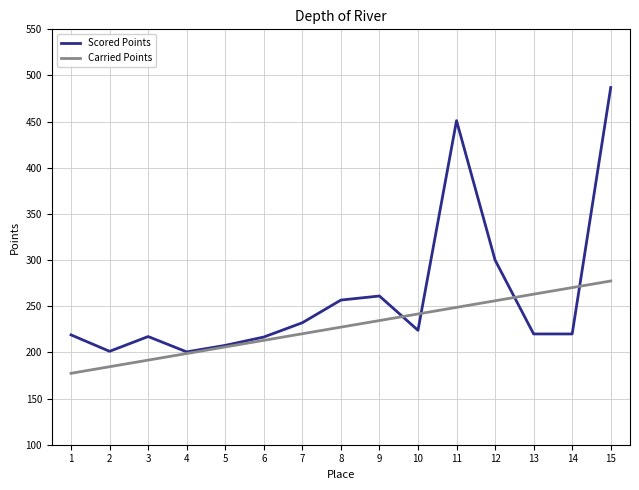

Which series has the largest range (max minus min)?

Scored Points